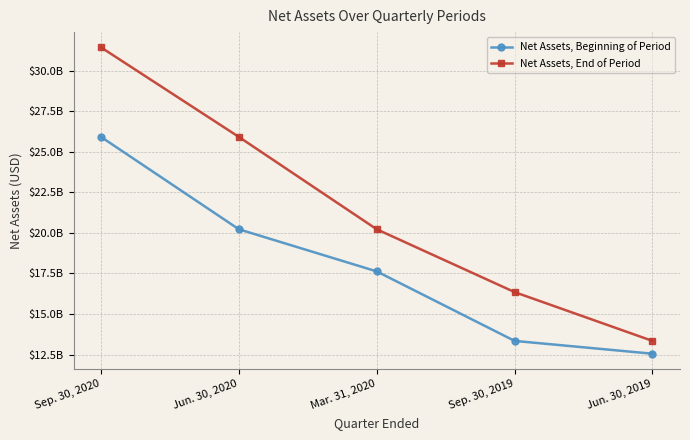

Is this an area chart (filled region under the line)?

No